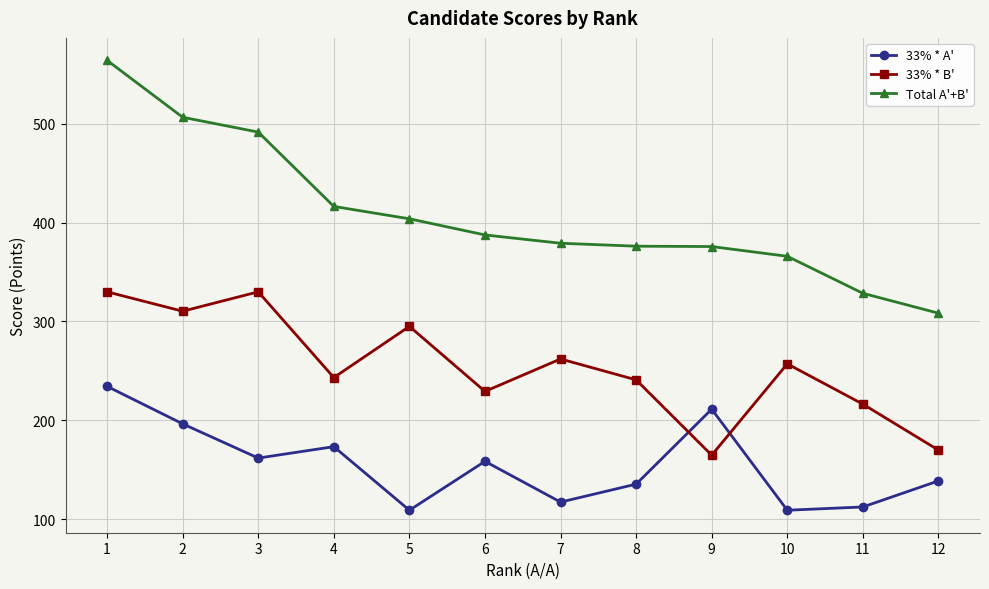

At which category does 33% * B' reach its first local peak?

3